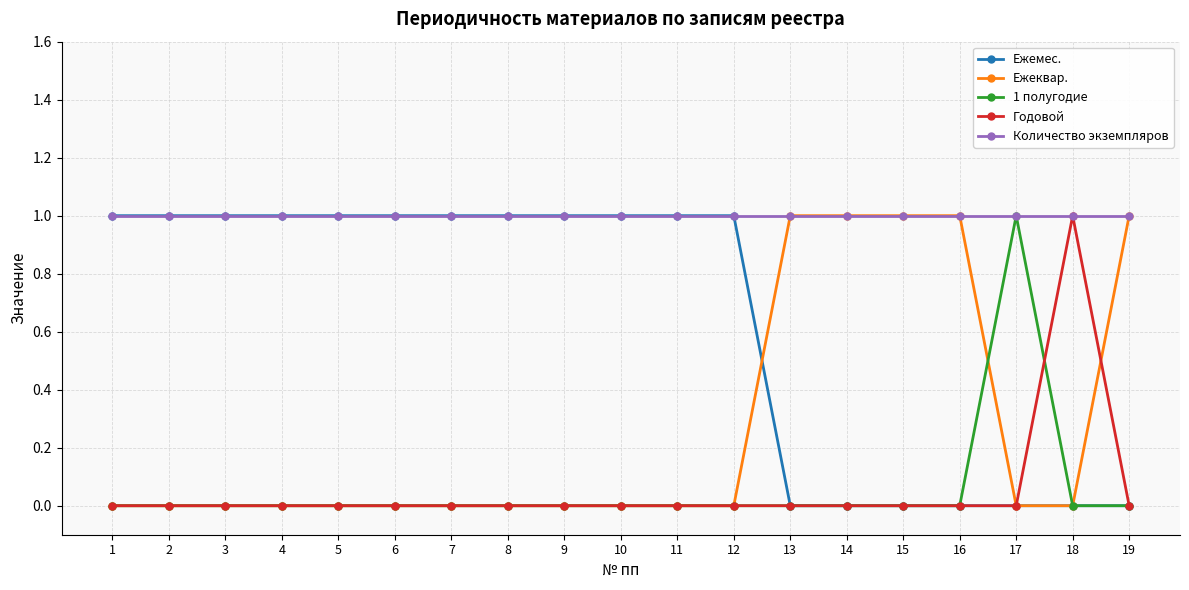

How many values in the Ежемес. series are below 1?

7